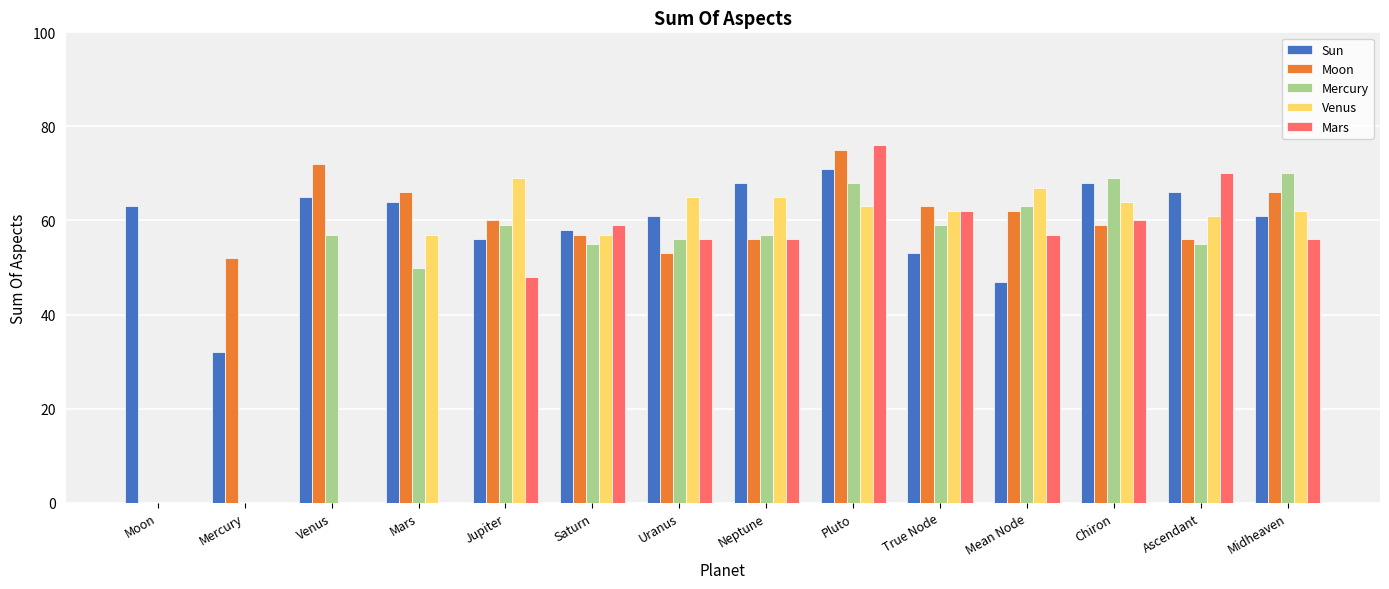

The Venus series shows 17 at Pluto. True or false?

False